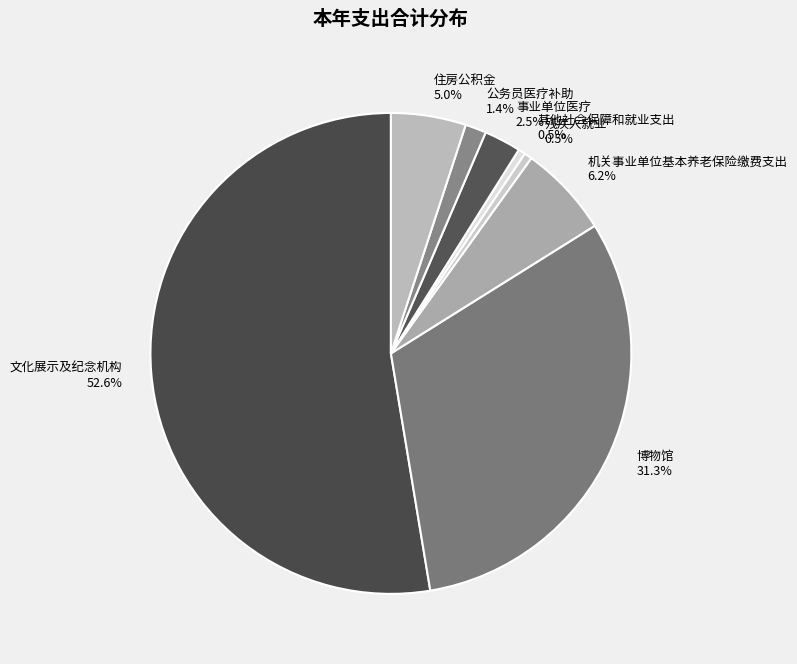

Which category has the biggest portion of the pie?

文化展示及纪念机构